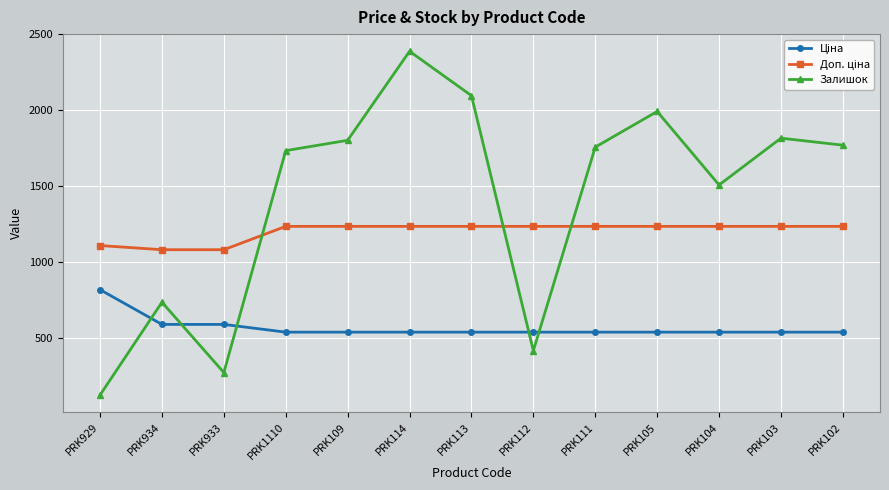

Which category has the highest value across all series?

PRK114